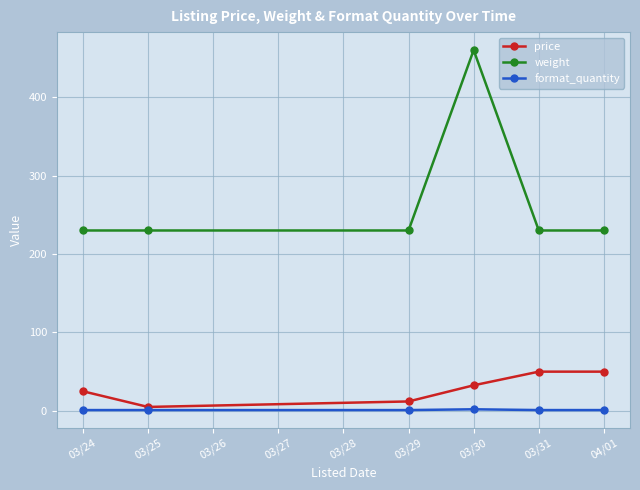

How many lines are shown in the chart?

3